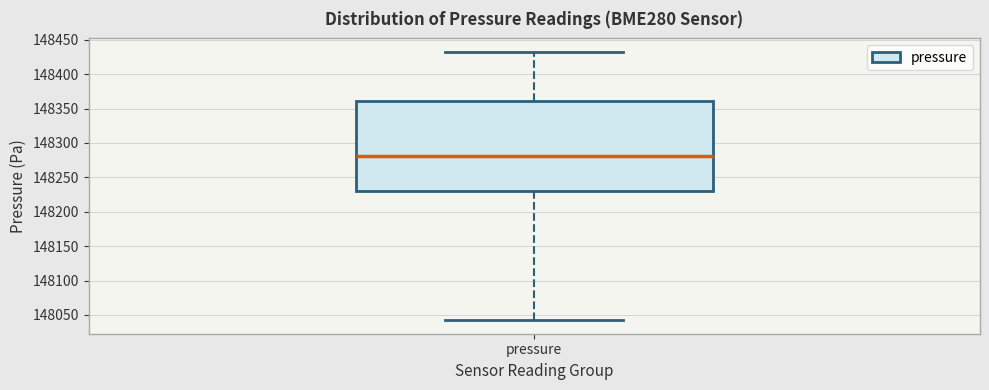

Where does the lower whisker of the box for pressure end on the y-axis? The values are not printed on the chart, so give them approximately, as read against the axis.

148040